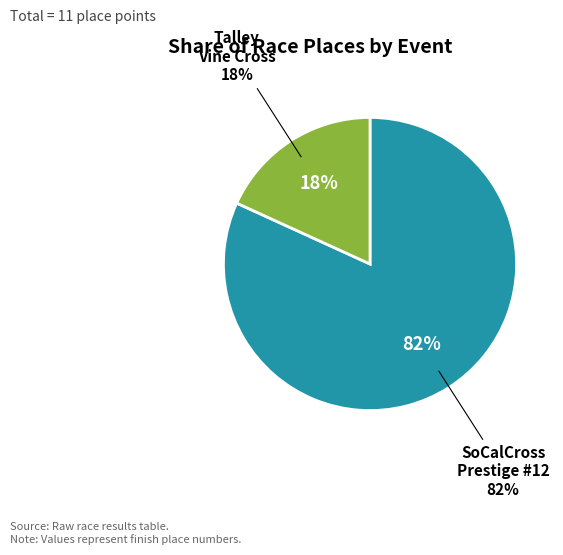

Does SoCalCross Prestige Series #12 - Santa account for over 50% of the chart?

Yes